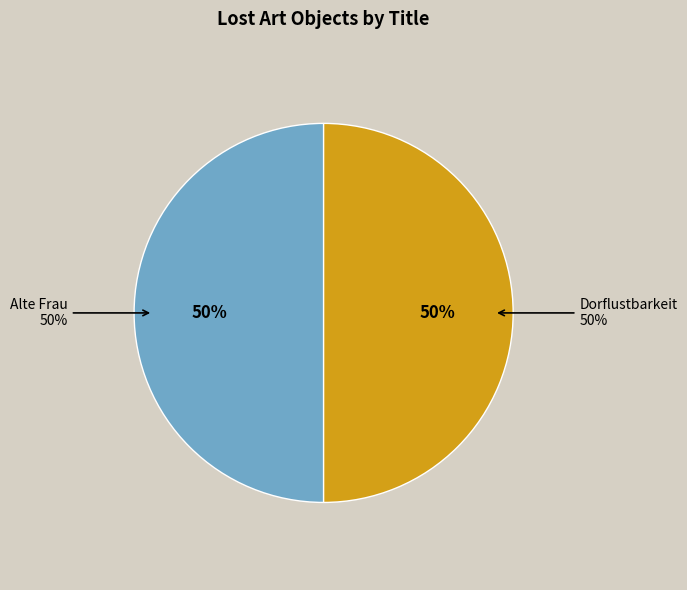

What is the ratio of the value at Alte Frau to the value at Dorflustbarkeit?

1.0